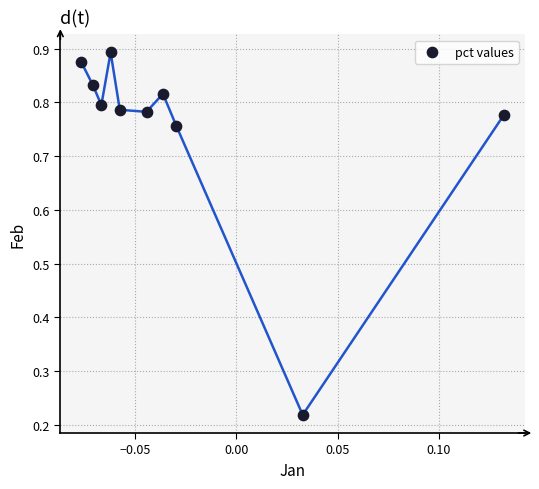

What is the range of Y values (max minus min)?

0.7